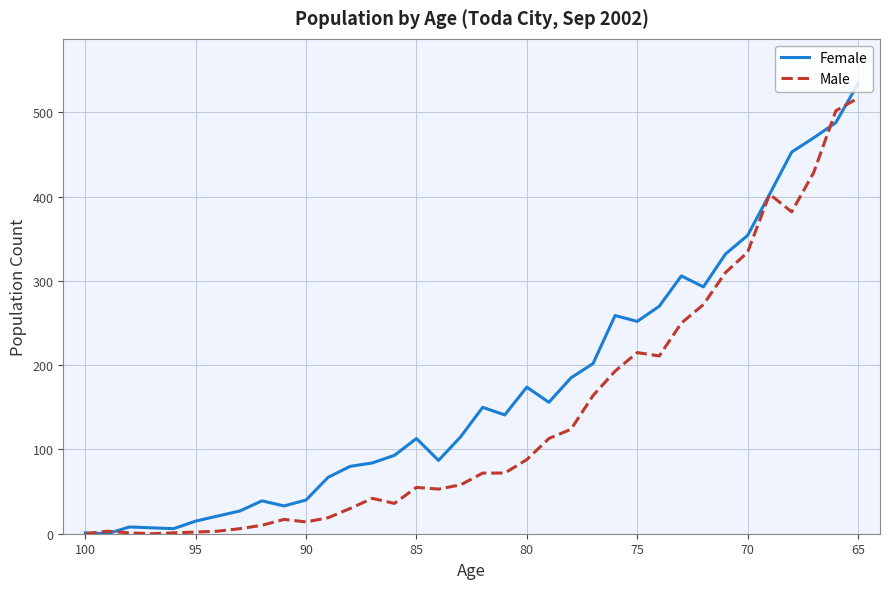

Which series has the largest total across all categories?

Female